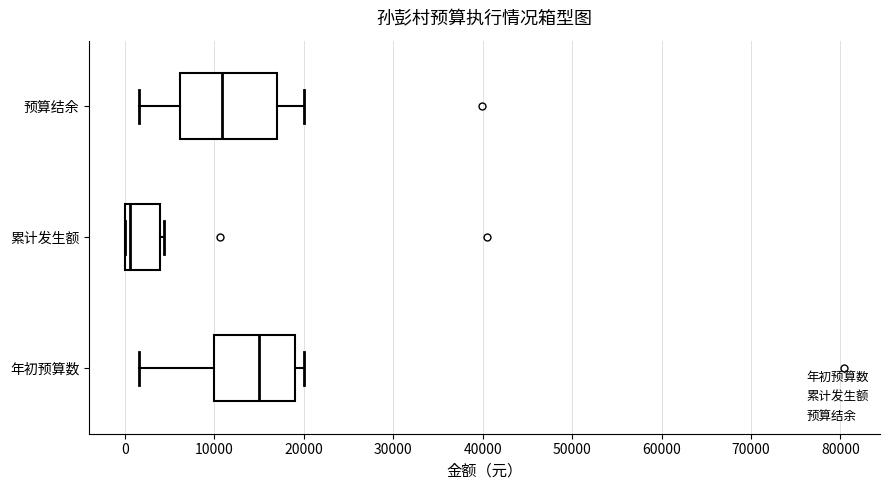

Which box's median line is the furthest to the left?

累计发生额